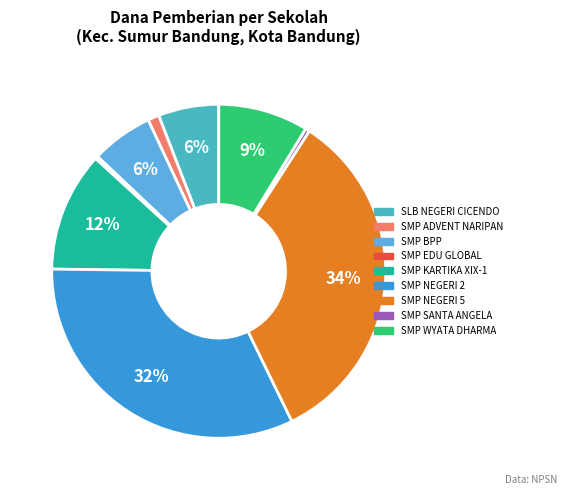

To the nearest percent, what percentage of the pie is SMP ADVENT NARIPAN?

1%